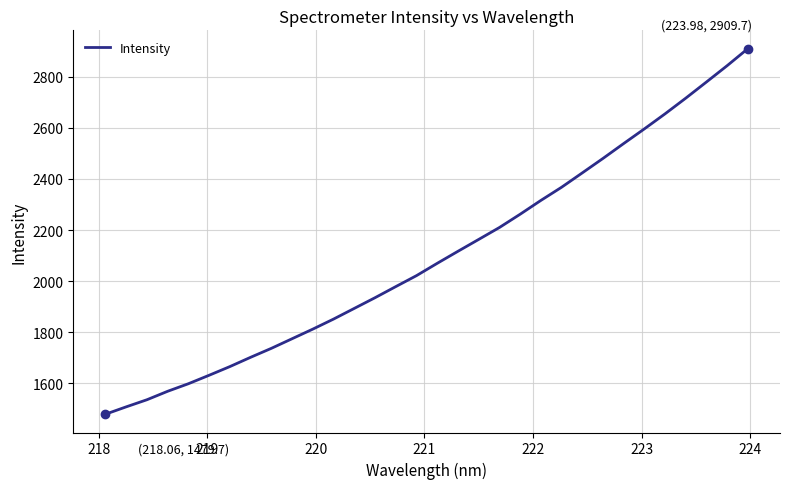

What is the difference between the maximum and minimum values?

1430.0